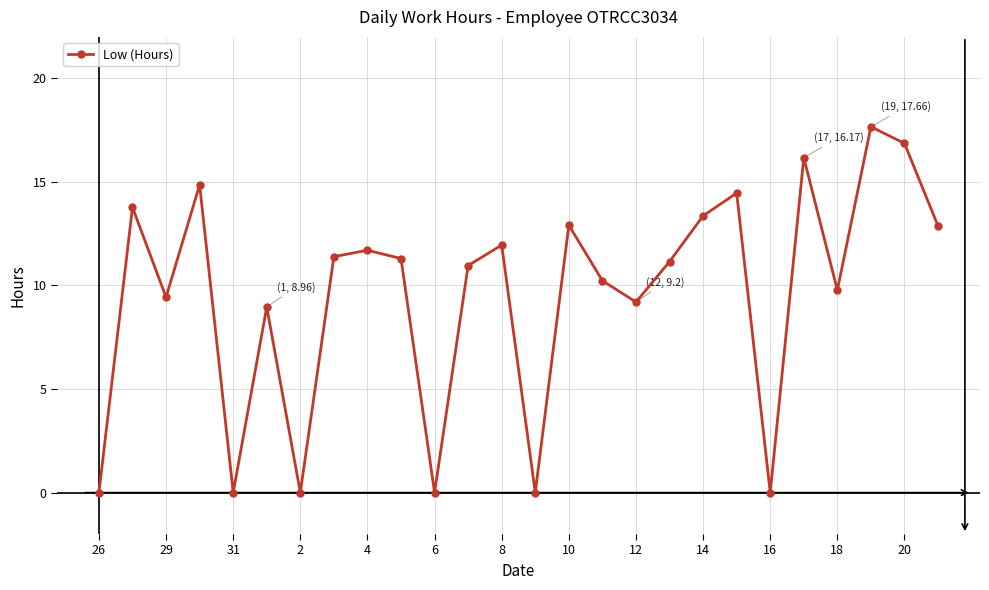

What is the sum of all values?

249.0